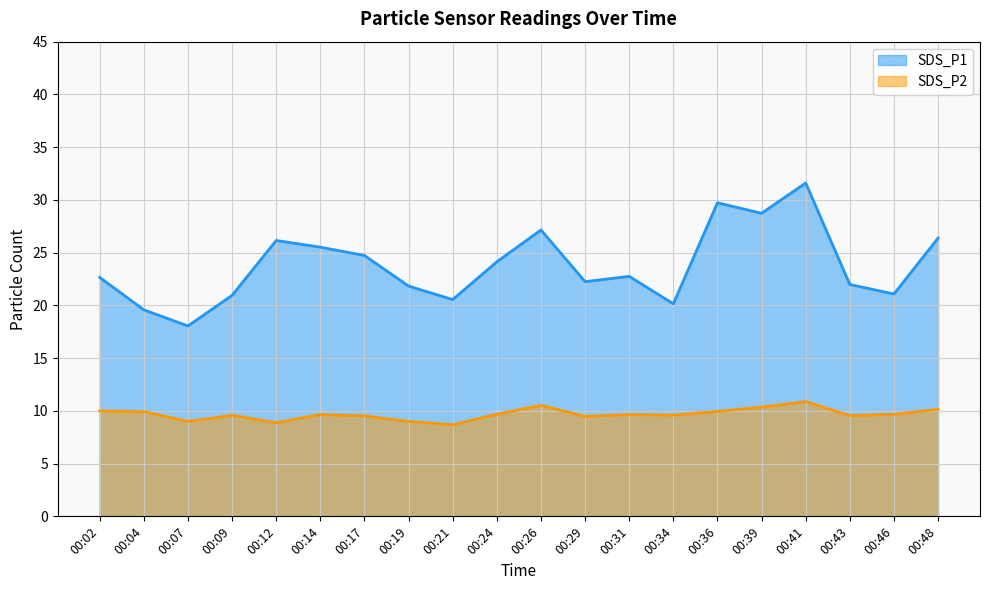

Between 00:48 and 00:19, which is larger?

00:48